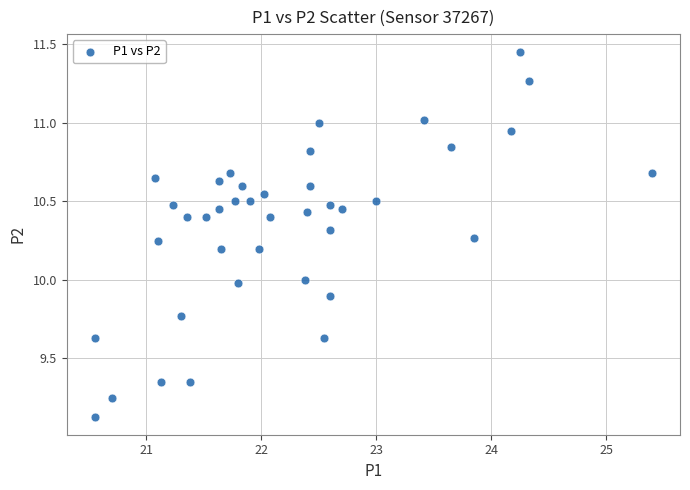

What is the range of X values (max minus min)?

4.8